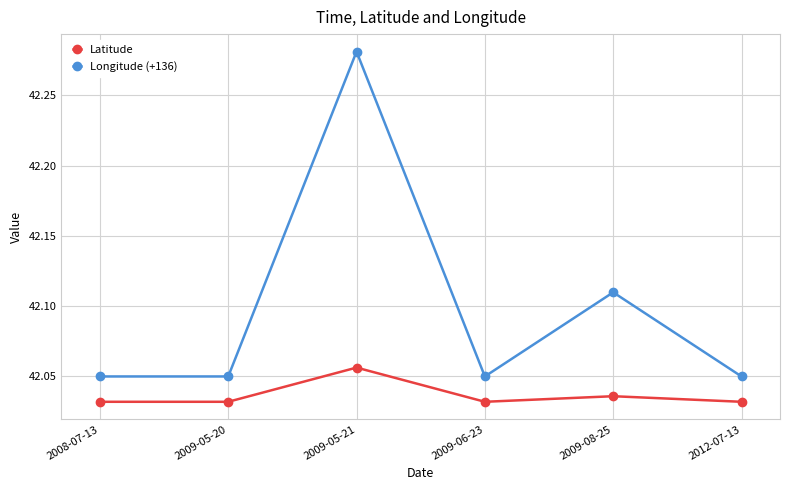

True or false: Longitude (+136) has a value of 26.0 at 2008-07-13.

False